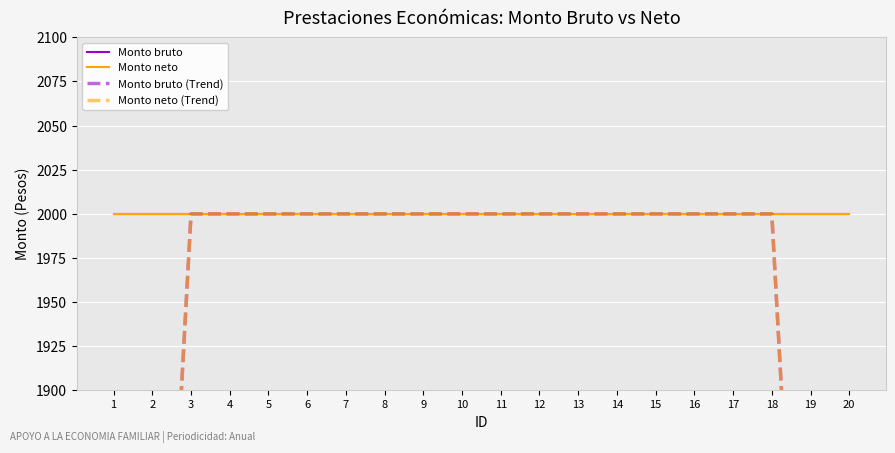

Read the Monto neto value at 19.

2000